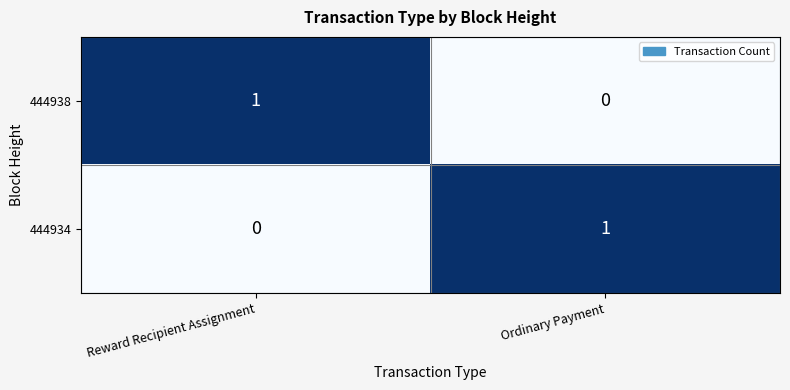

Which category has the highest value in the 444938 series?

Reward Recipient Assignment